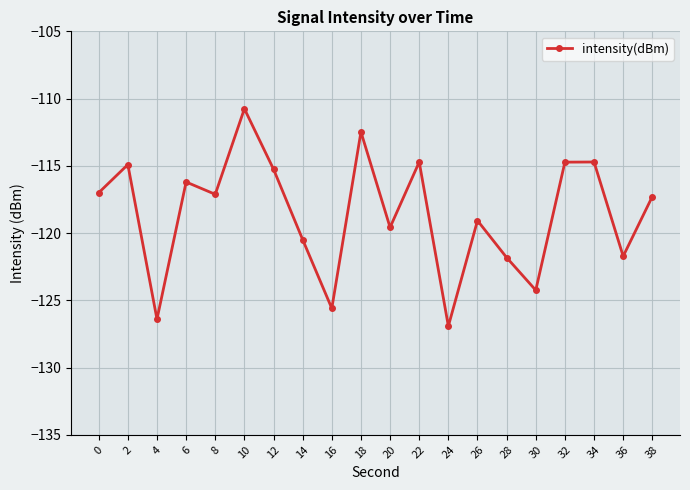

Which label corresponds to the largest value in the chart?

10